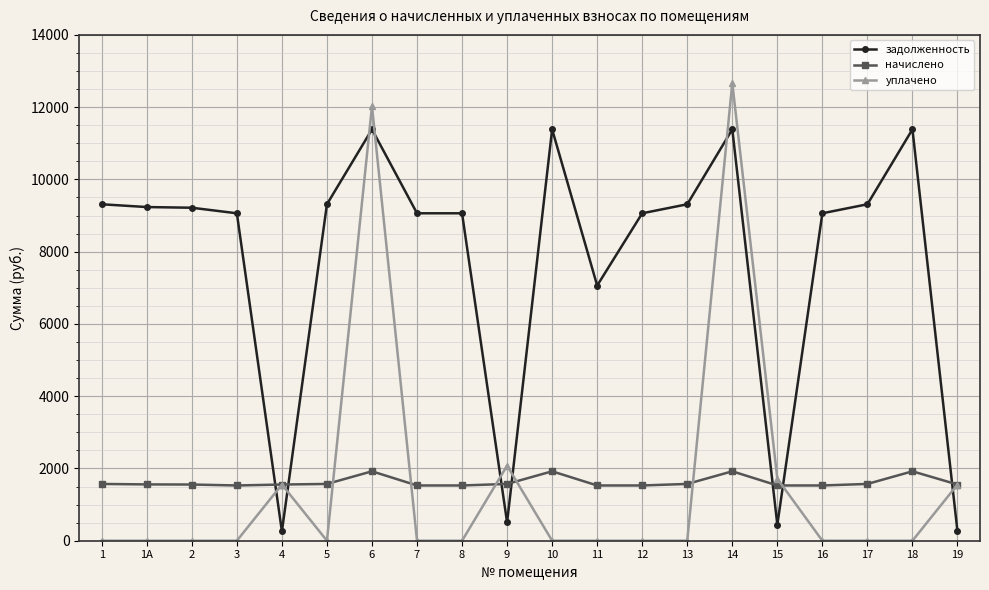

How many series are shown in this chart?

3